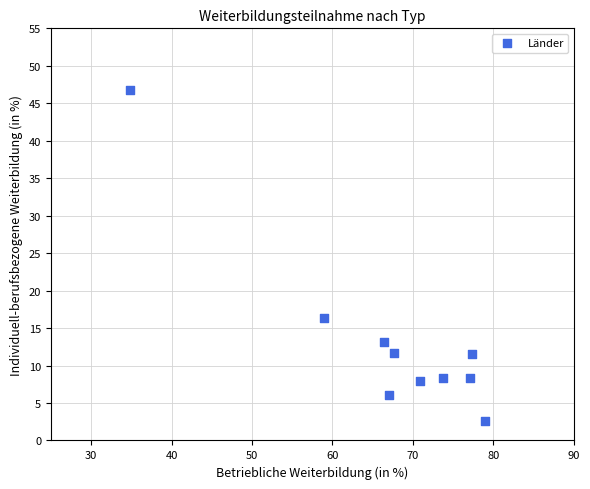

What is the range of X values (max minus min)?

44.1